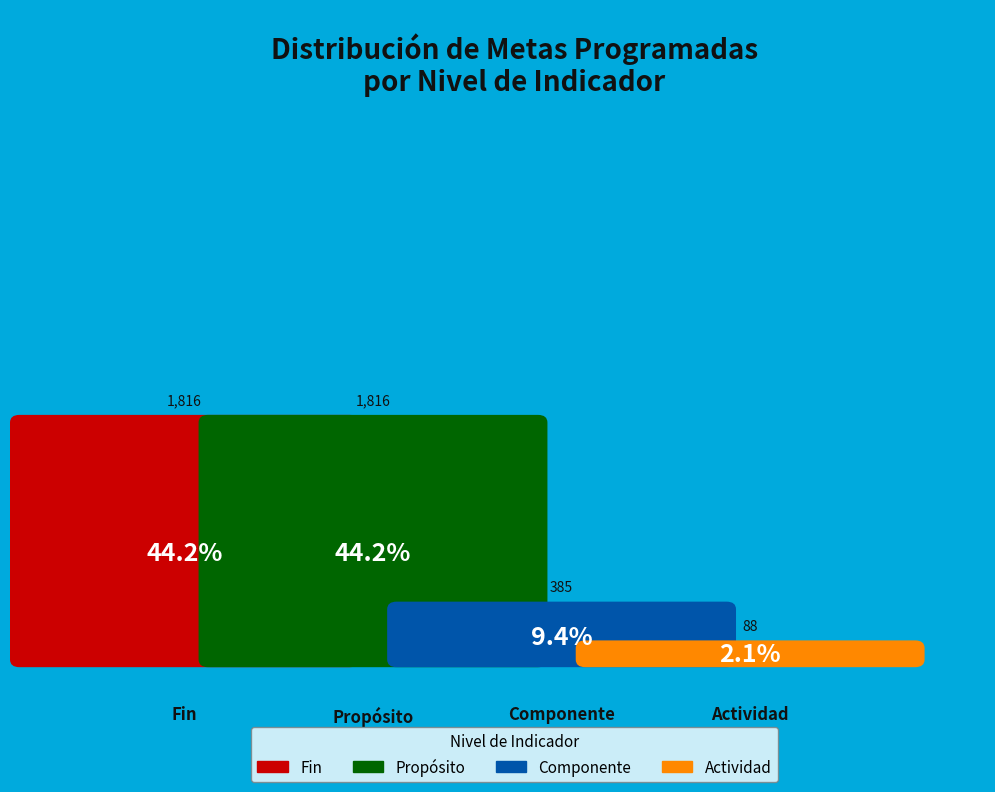

How many segments does this pie chart have?

4